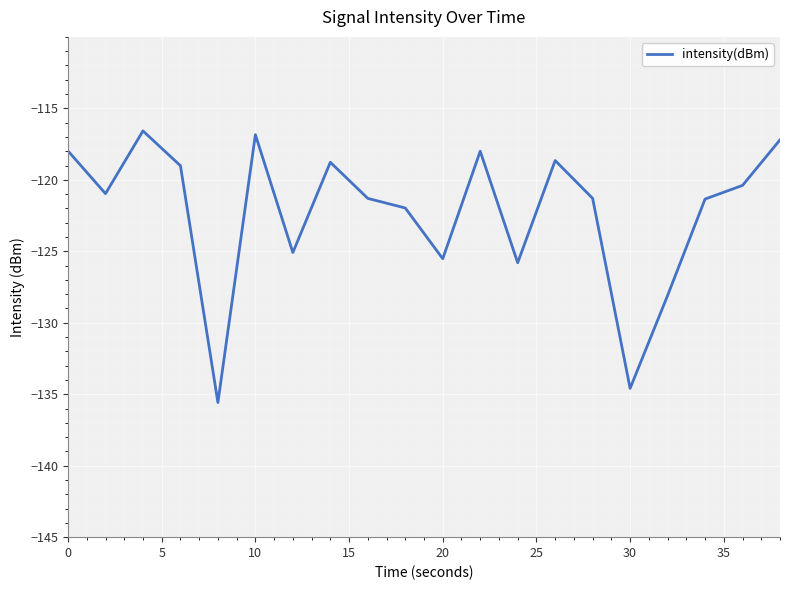

What is the minimum value shown in the chart?

-135.6